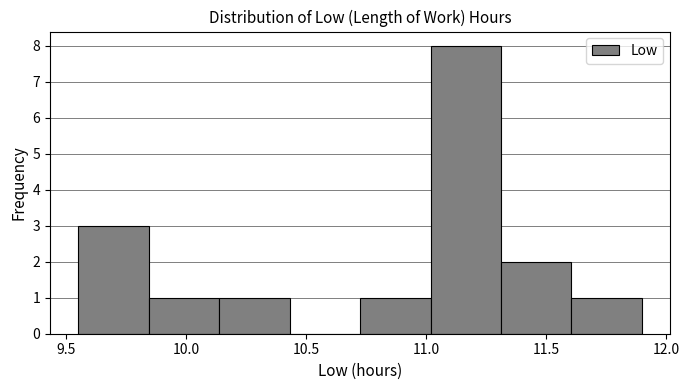

Over which range of the x-axis is the bar tallest?

11.00 to 11.30